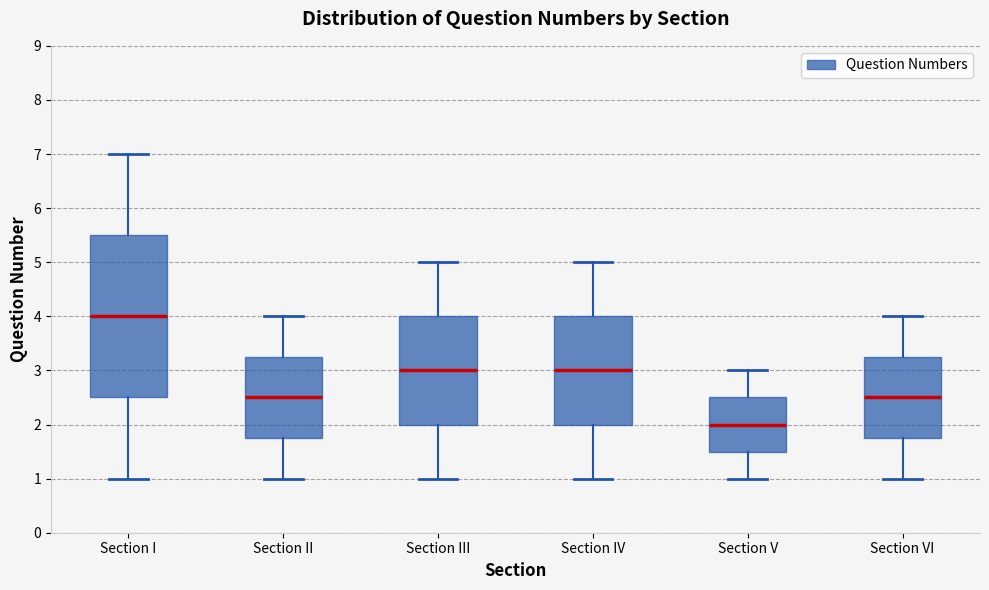

Reading left to right, transcribe this box plot: for each box, give where its median line is, the range the box spans, and where its two whiskers end, as read against the y-axis. The values are not printed on the chart, so give them approximately, as read against the axis.

Section I: median 4.0, box 2.5 to 5.5, whiskers 1.0 to 7.0
Section II: median 2.5, box 1.8 to 3.3, whiskers 1.0 to 4.0
Section III: median 3.0, box 2.0 to 4.0, whiskers 1.0 to 5.0
Section IV: median 3.0, box 2.0 to 4.0, whiskers 1.0 to 5.0
Section V: median 2.0, box 1.5 to 2.5, whiskers 1.0 to 3.0
Section VI: median 2.5, box 1.8 to 3.3, whiskers 1.0 to 4.0